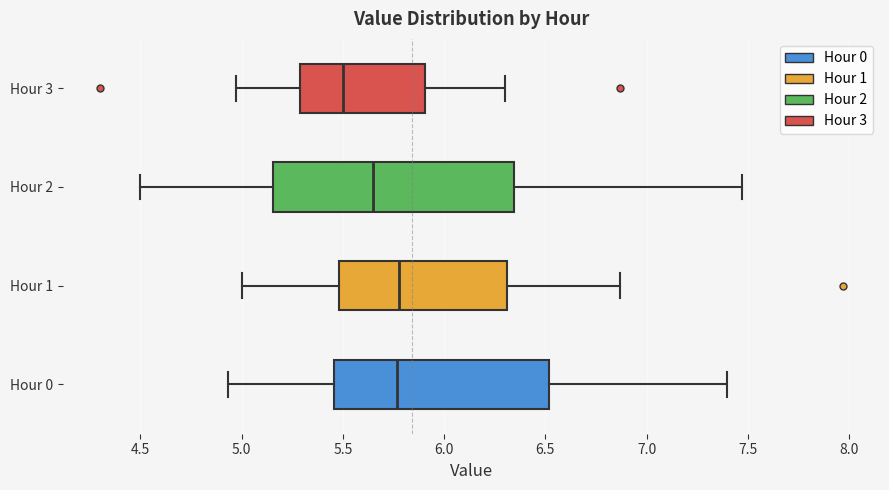

Reading bottom to top, read every box against the x-axis: the position of its median line, the range the box covers, and the ends of its whiskers. The values are not printed on the chart, so give them approximately, as read against the axis.

Hour 0: median 5.75, box 5.45 to 6.50, whiskers 4.95 to 7.40
Hour 1: median 5.80, box 5.50 to 6.30, whiskers 5.00 to 6.85
Hour 2: median 5.65, box 5.15 to 6.35, whiskers 4.50 to 7.45
Hour 3: median 5.50, box 5.30 to 5.90, whiskers 4.95 to 6.30